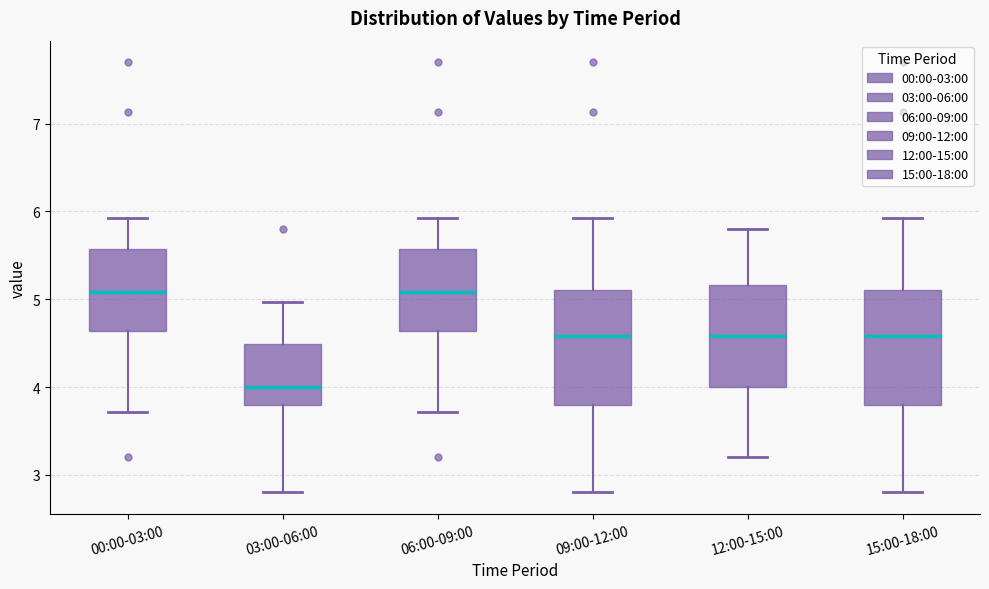

Reading left to right, read every box against the y-axis: the position of its median line, the range the box covers, and the ends of its whiskers. The values are not printed on the chart, so give them approximately, as read against the axis.

00:00-03:00: median 5.1, box 4.6 to 5.6, whiskers 3.7 to 5.9
03:00-06:00: median 4.0, box 3.8 to 4.5, whiskers 2.8 to 5.0
06:00-09:00: median 5.1, box 4.6 to 5.6, whiskers 3.7 to 5.9
09:00-12:00: median 4.6, box 3.8 to 5.1, whiskers 2.8 to 5.9
12:00-15:00: median 4.6, box 4.0 to 5.2, whiskers 3.2 to 5.8
15:00-18:00: median 4.6, box 3.8 to 5.1, whiskers 2.8 to 5.9